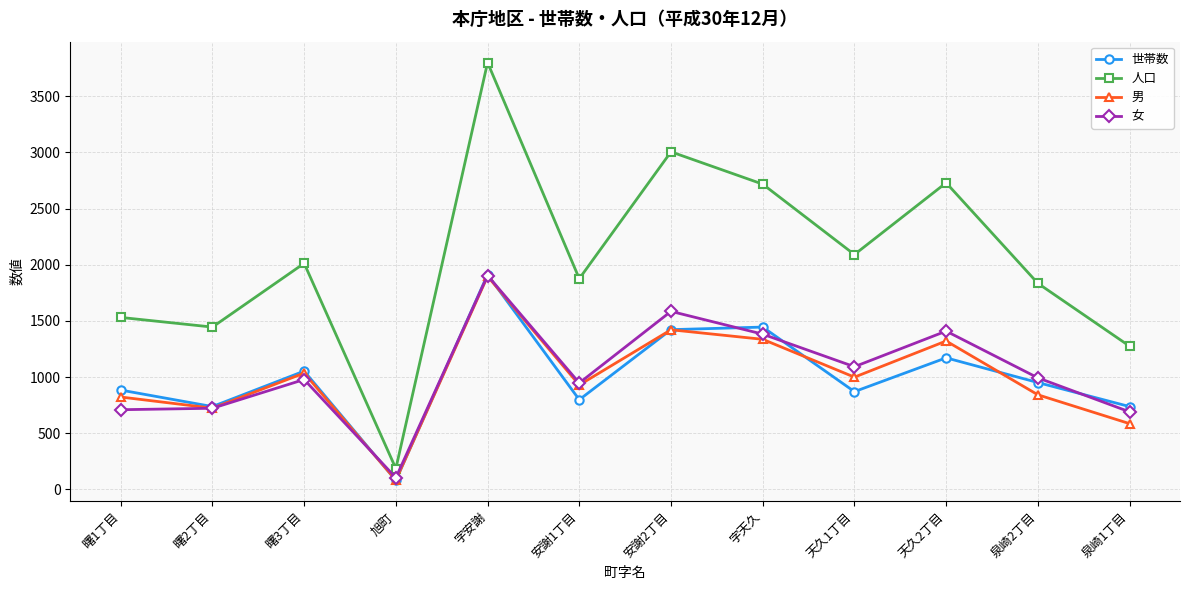

True or false: 人口 has a value of 626 at 曙3丁目.

False